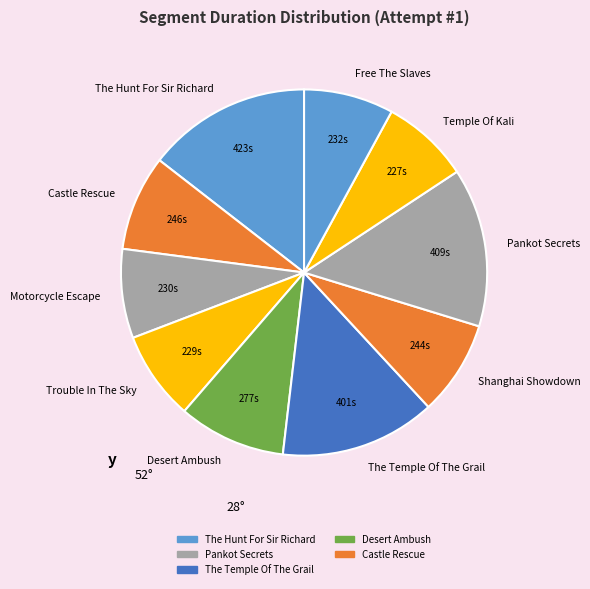

What is the ratio of the value at The Hunt For Sir Richard to the value at Trouble In The Sky?

1.8